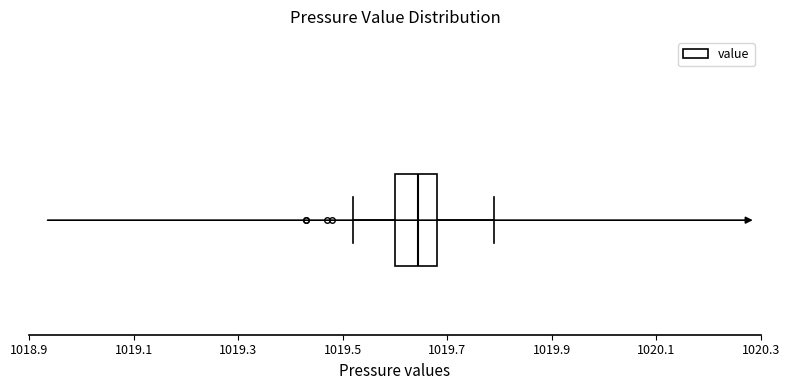

Transcribe this box plot: give where the median line is, the range the box spans, and where the two whiskers end, as read against the x-axis. The values are not printed on the chart, so give them approximately, as read against the axis.

median 1019.64, box 1019.60 to 1019.68, whiskers 1019.52 to 1019.80